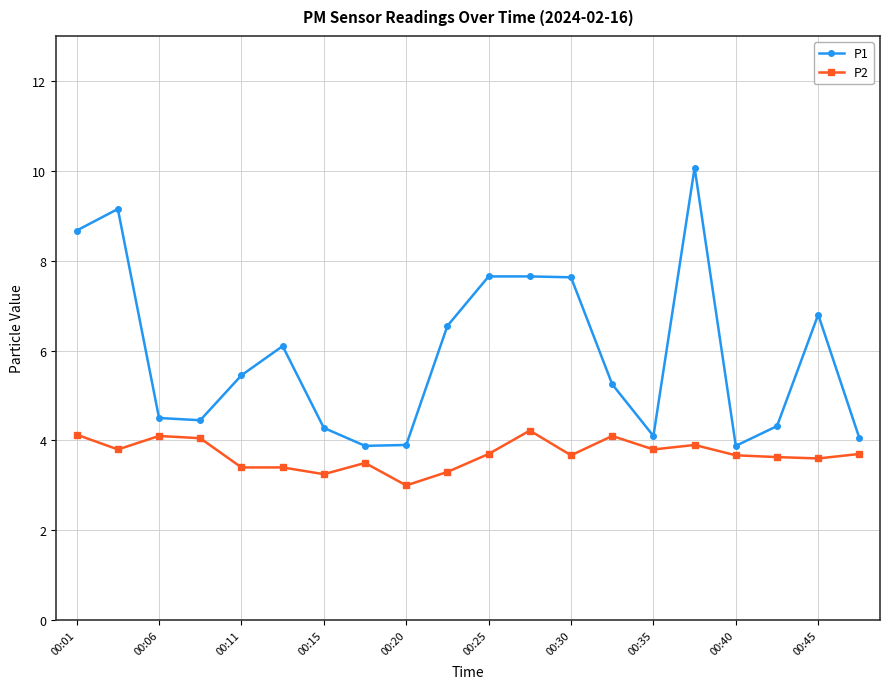

Does the chart display data point markers on the line(s)?

Yes